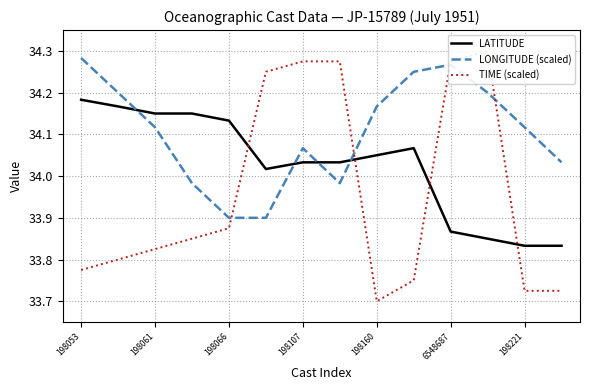

At which label does LATITUDE first exceed 34?

198053